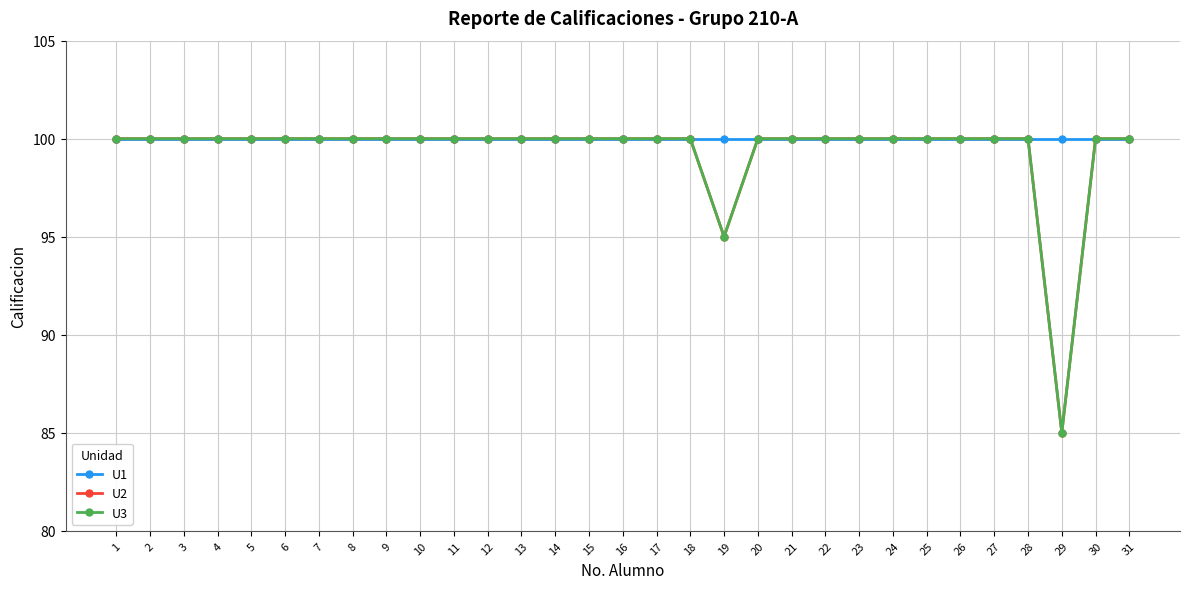

What is the value of the U1 point at the 31st from the left?

100